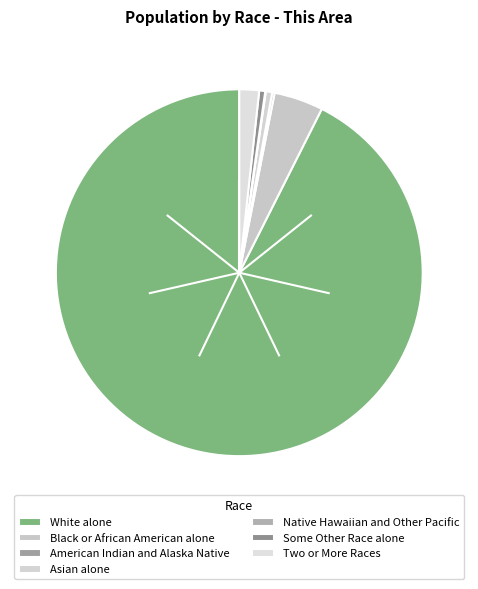

The Asian alone slice represents 13% of the pie. True or false?

False